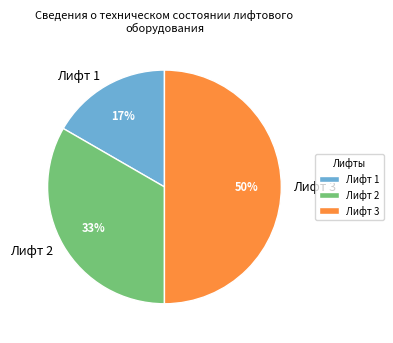

To the nearest percent, what percentage of the pie is Лифт 2?

33%